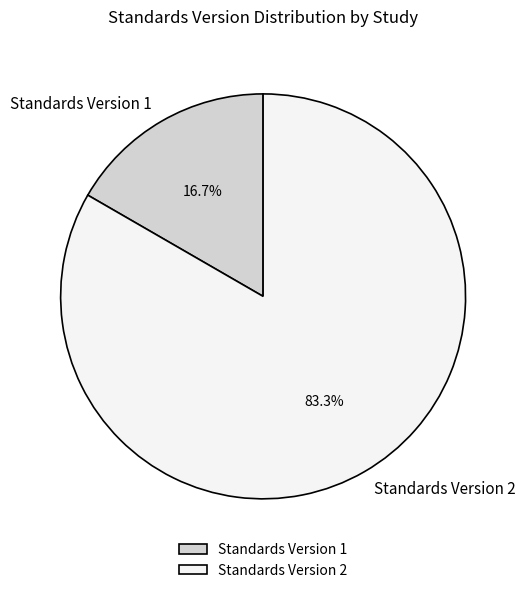

Does any single category account for the majority?

Yes